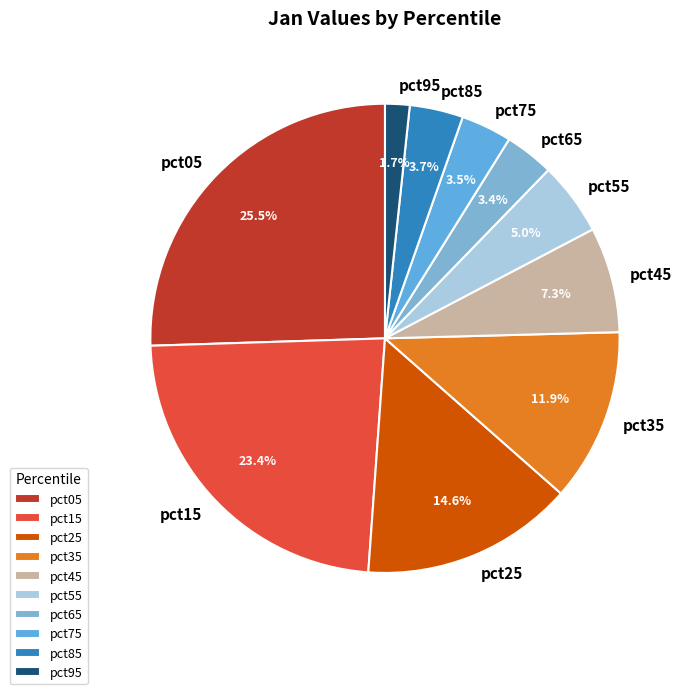

The pct35 slice represents 12% of the pie. True or false?

True